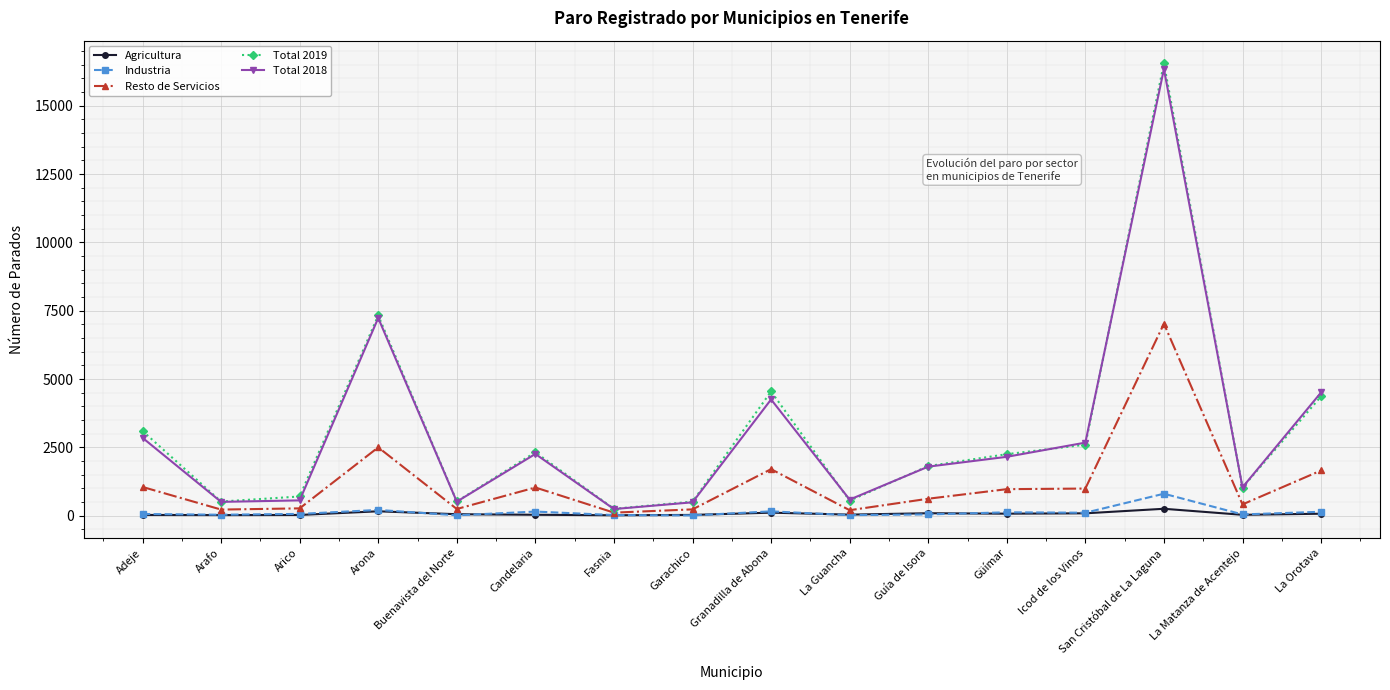

Where is the first local maximum for Total 2019?

Arona